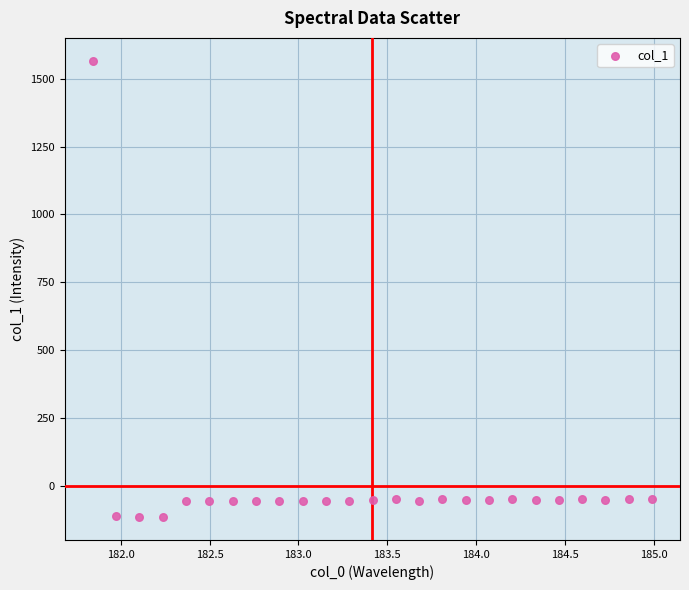

What is the range of X values (max minus min)?

3.1